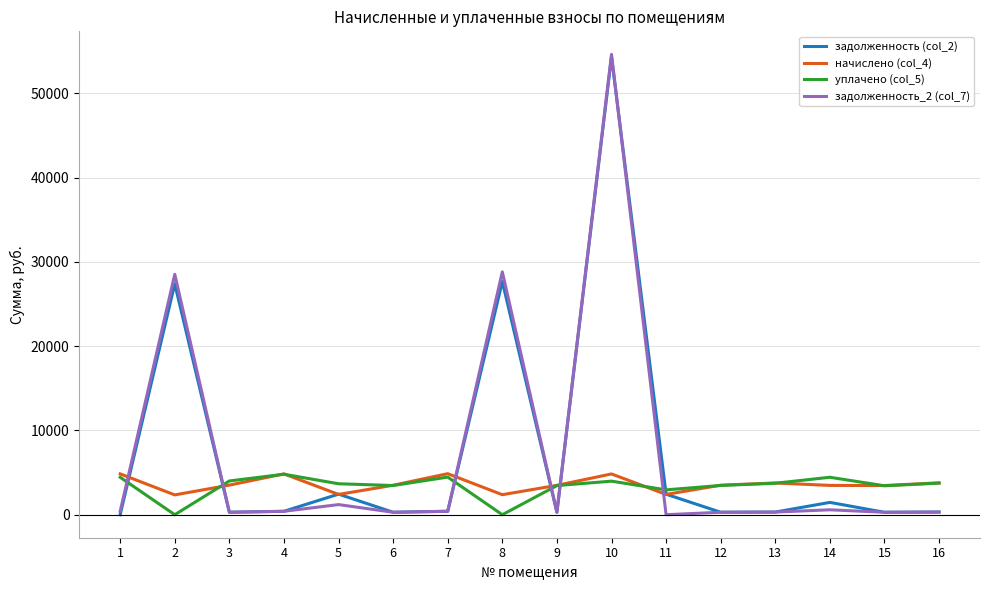

Is the value of начислено (col_4) at 2 greater than the value of задолженность (col_2) at 2?

No